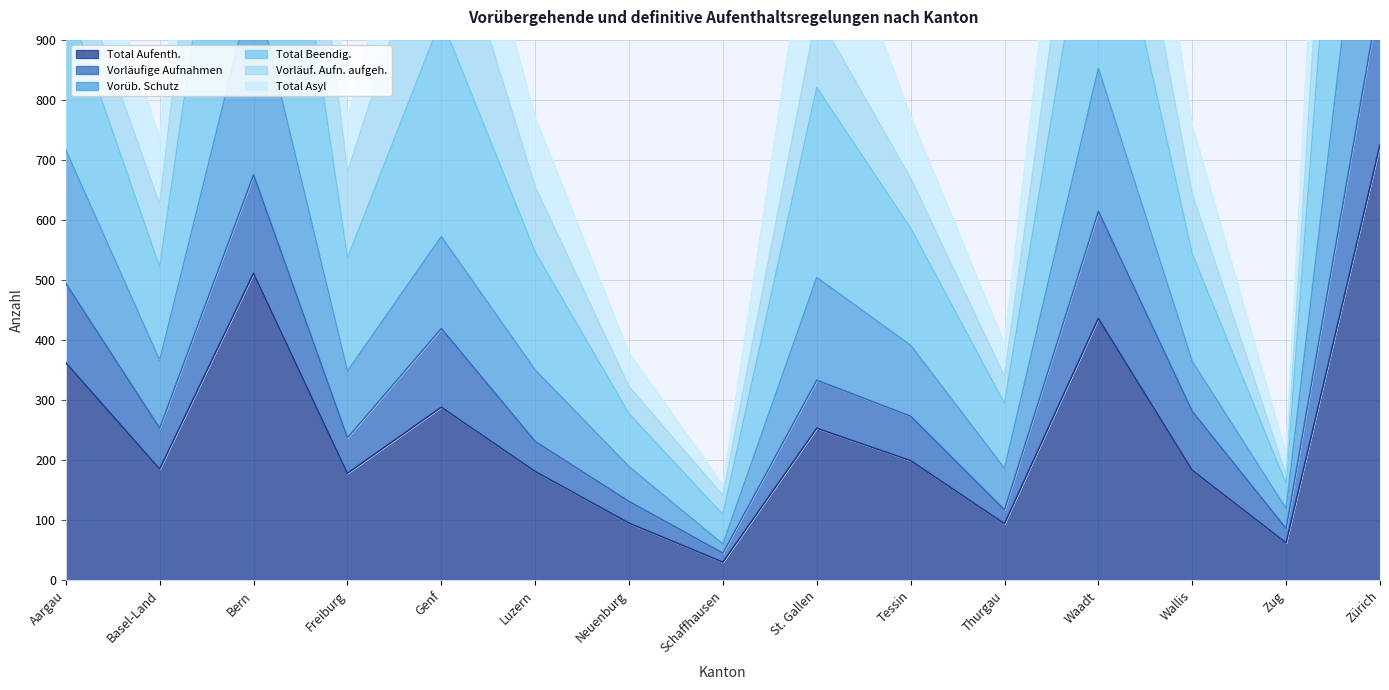

True or false: Vorläufige Aufnahmen has more than 1 interior local peaks.

True